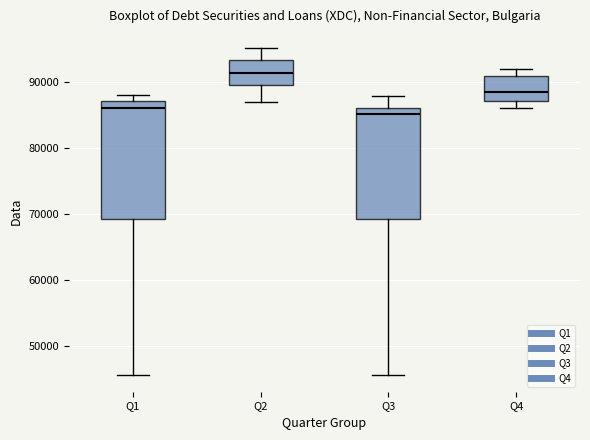

Which box is the tallest, from its lower edge to its upper edge?

Q1